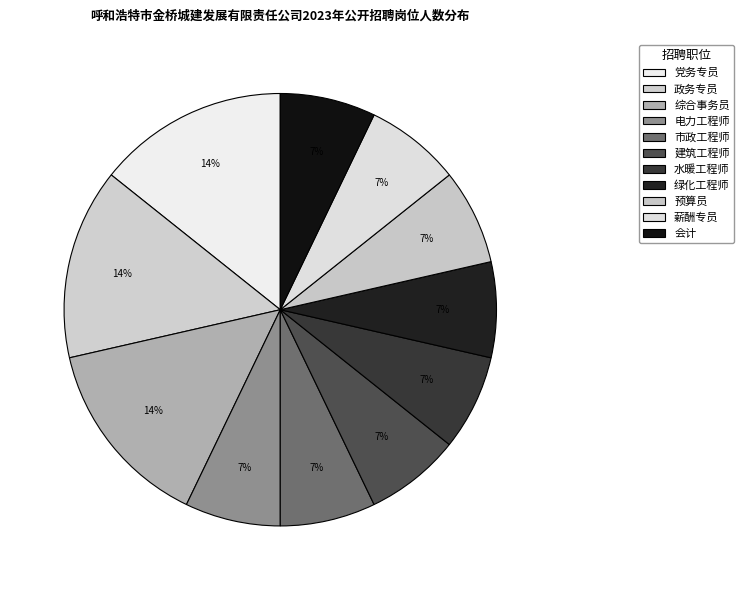

Count the number of slices in the pie.

11